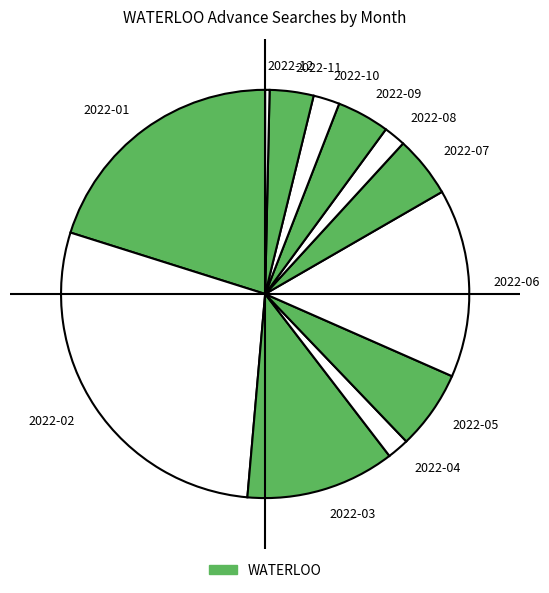

Does any single category account for the majority?

No